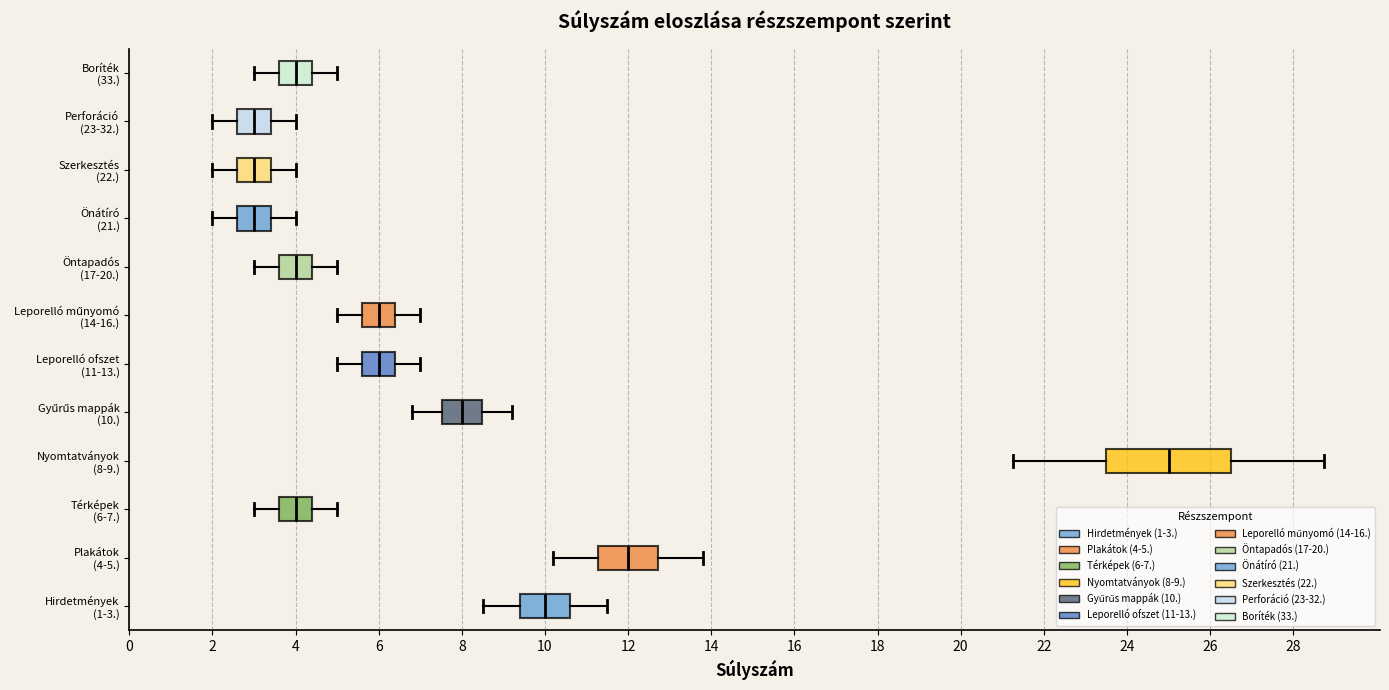

Reading bottom to top, transcribe this box plot: for each box, give where its median line is, the range the box spans, and where its two whiskers end, as read against the x-axis. The values are not printed on the chart, so give them approximately, as read against the axis.

Hirdetmények (1-3.): median 10.0, box 9.4 to 10.6, whiskers 8.6 to 11.6
Plakátok (4-5.): median 12.0, box 11.2 to 12.8, whiskers 10.2 to 13.8
Térképek (6-7.): median 4.0, box 3.6 to 4.4, whiskers 3.0 to 5.0
Nyomtatványok (8-9.): median 25.0, box 23.6 to 26.6, whiskers 21.2 to 28.8
Gyűrűs mappák (10.): median 8.0, box 7.6 to 8.4, whiskers 6.8 to 9.2
Leporelló ofszet (11-13.): median 6.0, box 5.6 to 6.4, whiskers 5.0 to 7.0
Leporelló műnyomó (14-16.): median 6.0, box 5.6 to 6.4, whiskers 5.0 to 7.0
Öntapadós (17-20.): median 4.0, box 3.6 to 4.4, whiskers 3.0 to 5.0
Önátíró (21.): median 3.0, box 2.6 to 3.4, whiskers 2.0 to 4.0
Szerkesztés (22.): median 3.0, box 2.6 to 3.4, whiskers 2.0 to 4.0
Perforáció (23-32.): median 3.0, box 2.6 to 3.4, whiskers 2.0 to 4.0
Boríték (33.): median 4.0, box 3.6 to 4.4, whiskers 3.0 to 5.0